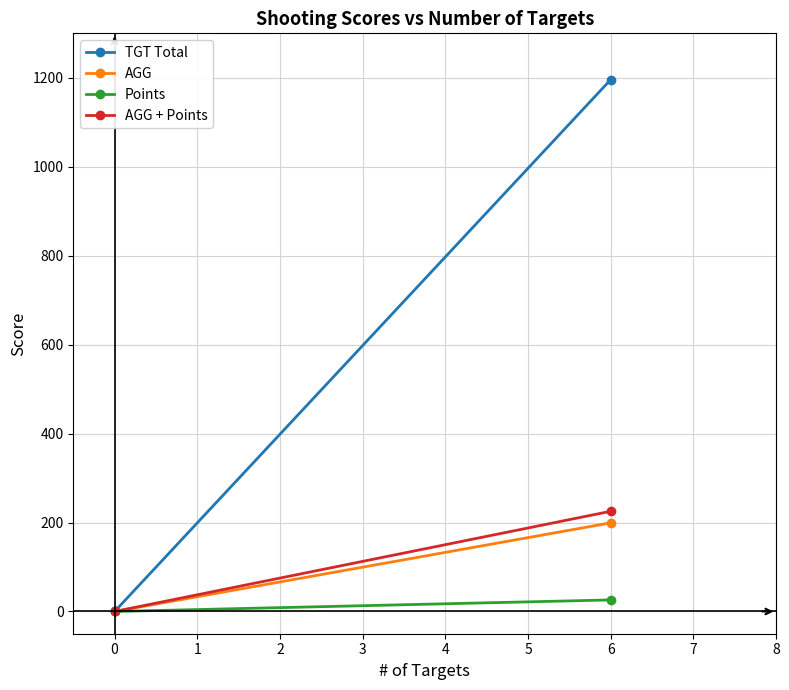

List the series in order of their peak value, highest first.

TGT Total, AGG + Points, AGG, Points